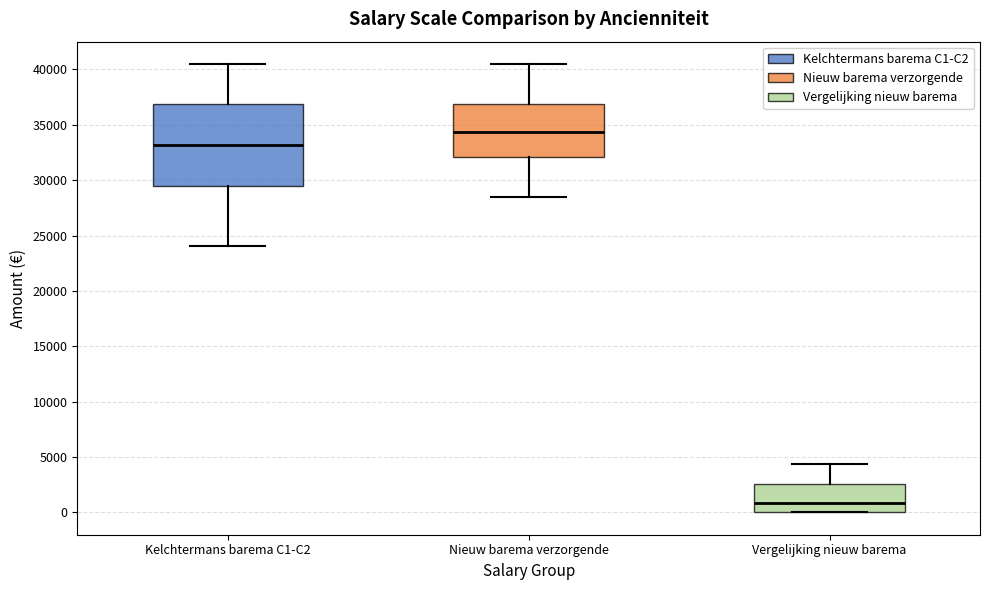

Reading left to right, transcribe this box plot: for each box, give where its median line is, the range the box spans, and where its two whiskers end, as read against the y-axis. The values are not printed on the chart, so give them approximately, as read against the axis.

Kelchtermans barema C1-C2: median 33000, box 29500 to 37000, whiskers 24000 to 40500
Nieuw barema verzorgende: median 34500, box 32000 to 37000, whiskers 28500 to 40500
Vergelijking nieuw barema: median 1000, box 0 to 2500, whiskers 0 to 4500